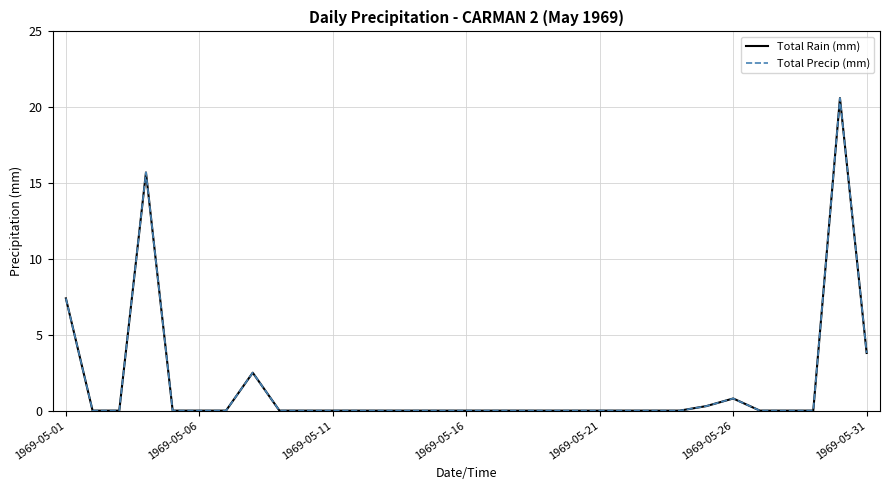

Is this an area chart (filled region under the line)?

No